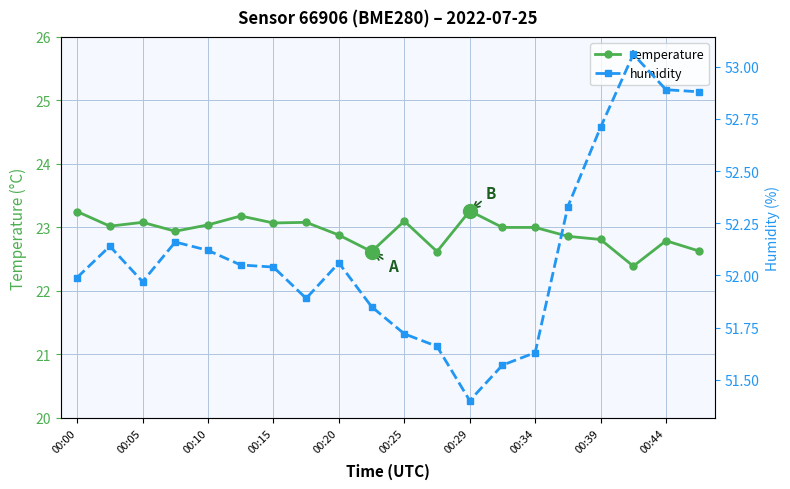

True or false: temperature has more than 0 points higher than both neighbors.

True